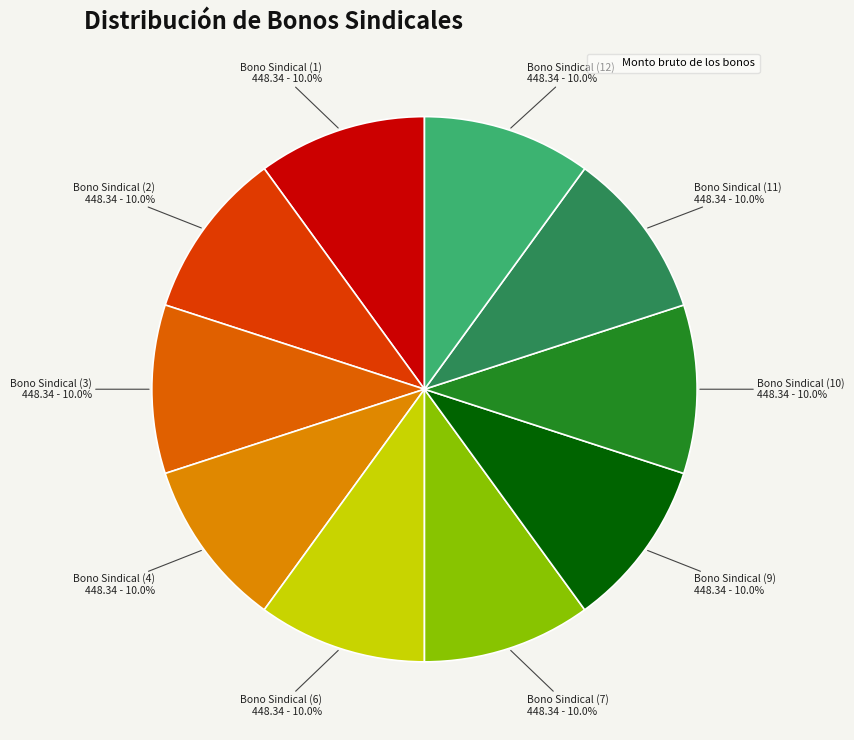

How many slices are in this pie chart?

10